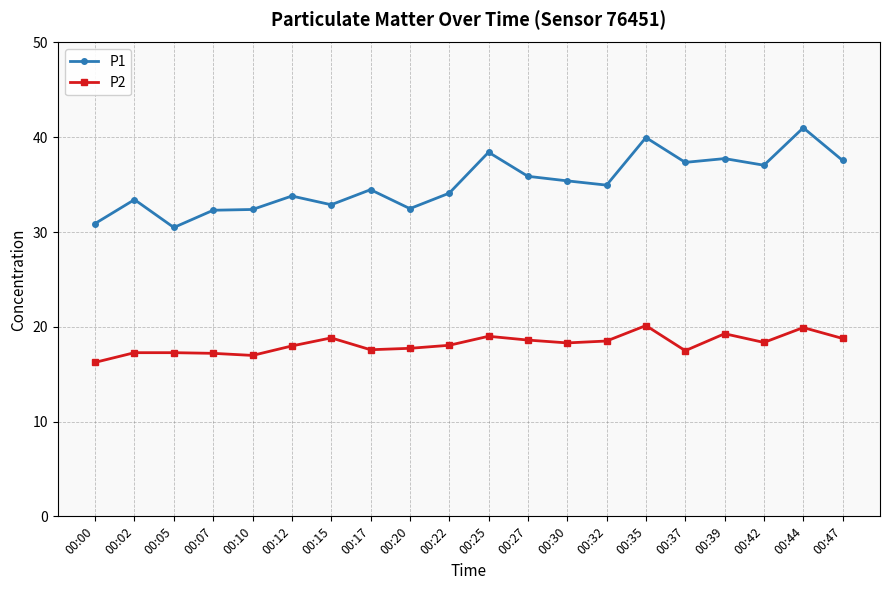

What is the value of the P2 point at the 16th from the left?

17.5